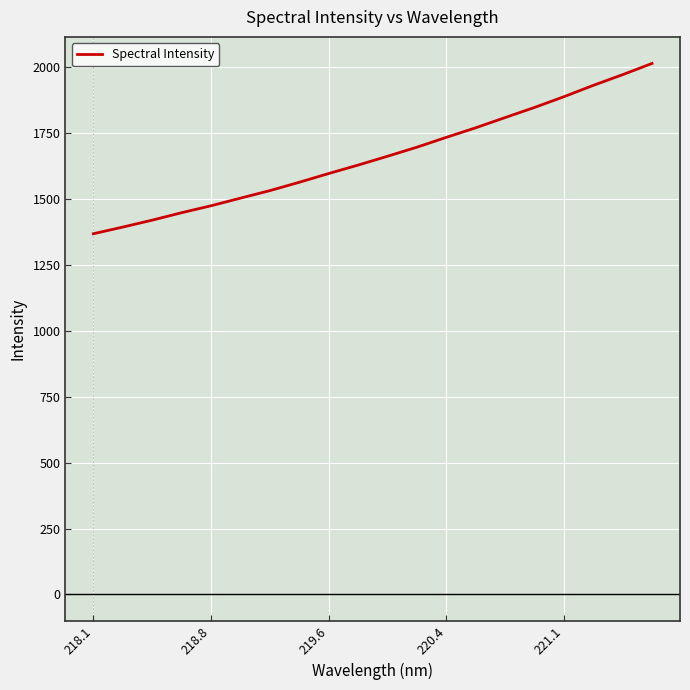

Reading left to right, transcribe all the data shown in this chart.

1368.5	1393.8	1420.0	1448.3	1474.7	1503.5	1532.1	1563.8	1597.0	1629.0	1662.5	1696.9	1734.2	1770.5	1809.3	1847.6	1888.4	1931.5	1972.1	2014.6